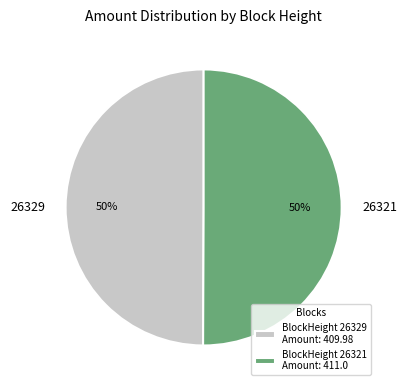

Is it true that 26321 is 90% of the pie?

False